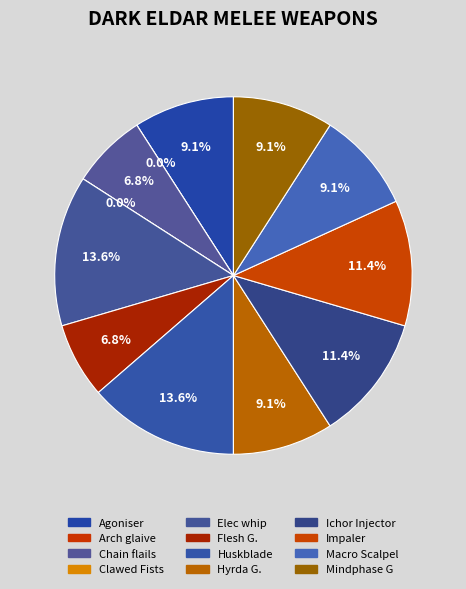

What portion of the pie excludes Flesh G.?

93.2%